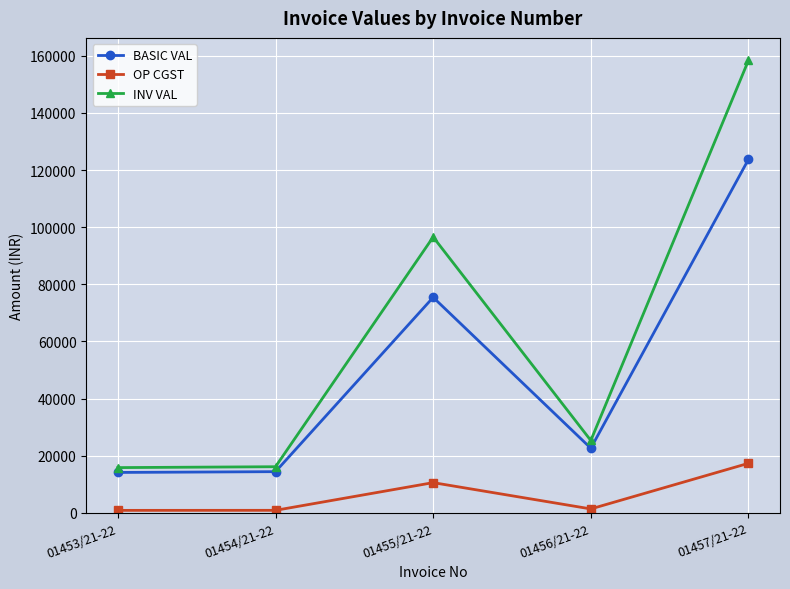

True or false: BASIC VAL and OP CGST cross at least once.

False